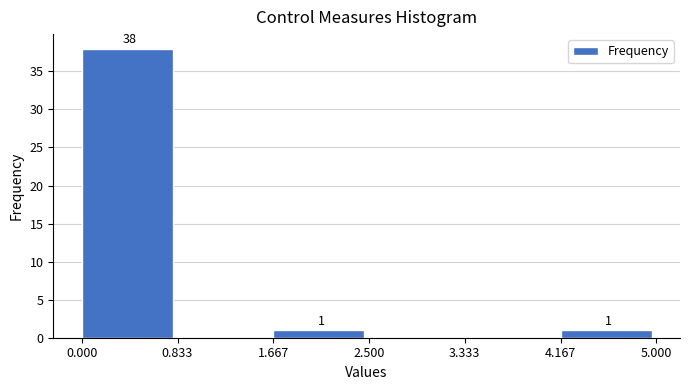

Which range on the x-axis has the tallest bar?

0.000 to 0.833